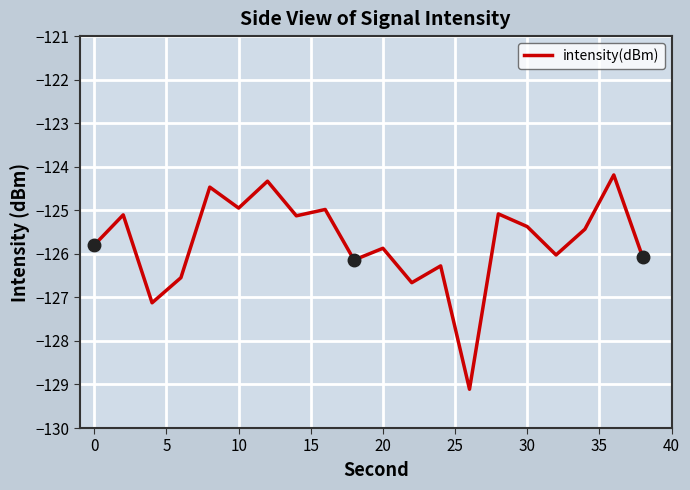

How many distinct data groups are displayed?

1